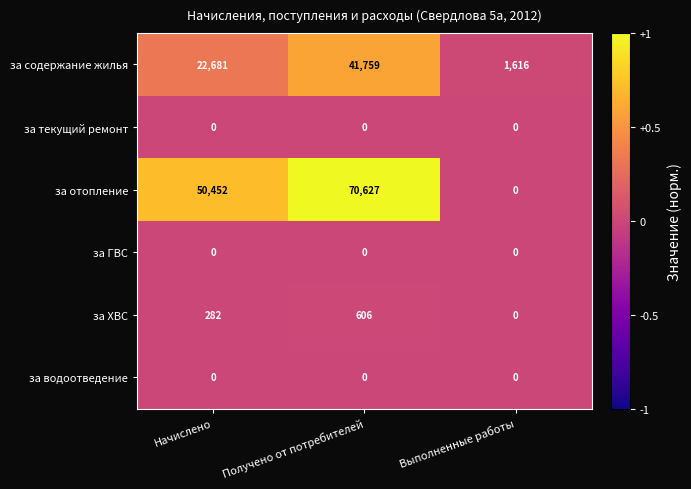

True or false: за ХВС has a value of 606 at Получено от потребителей.

True